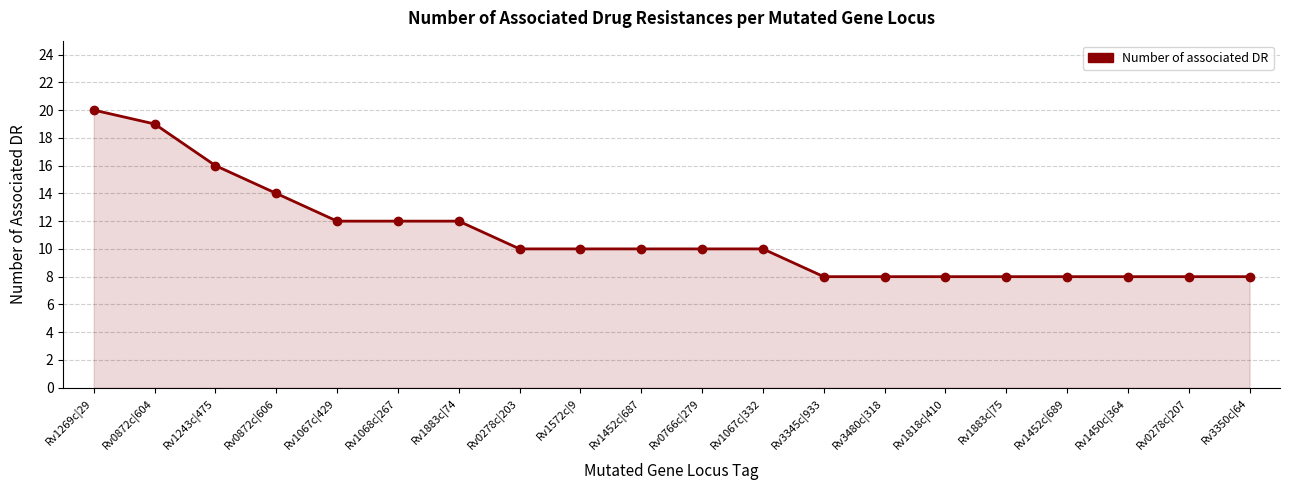

What is the difference between the second highest and second lowest values?

11